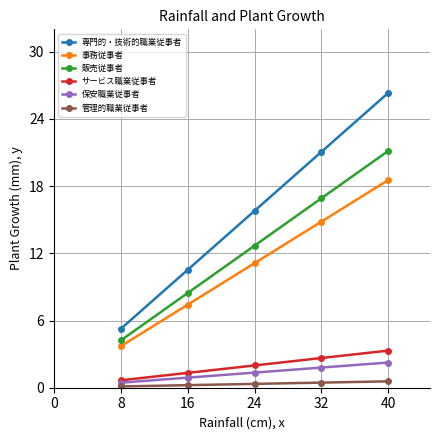

Which series has the widest spread of values?

専門的・技術的職業従事者